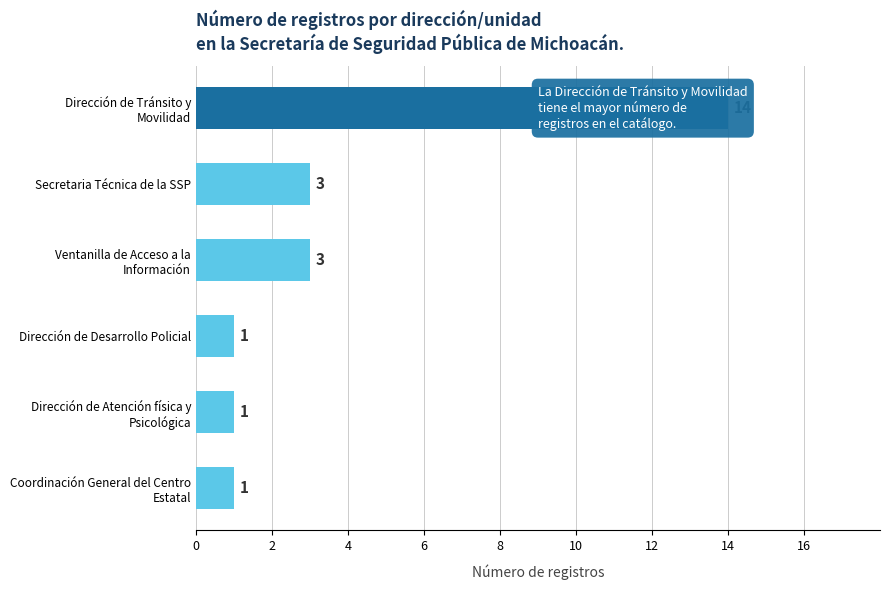

What is the difference between the maximum and minimum values?

13